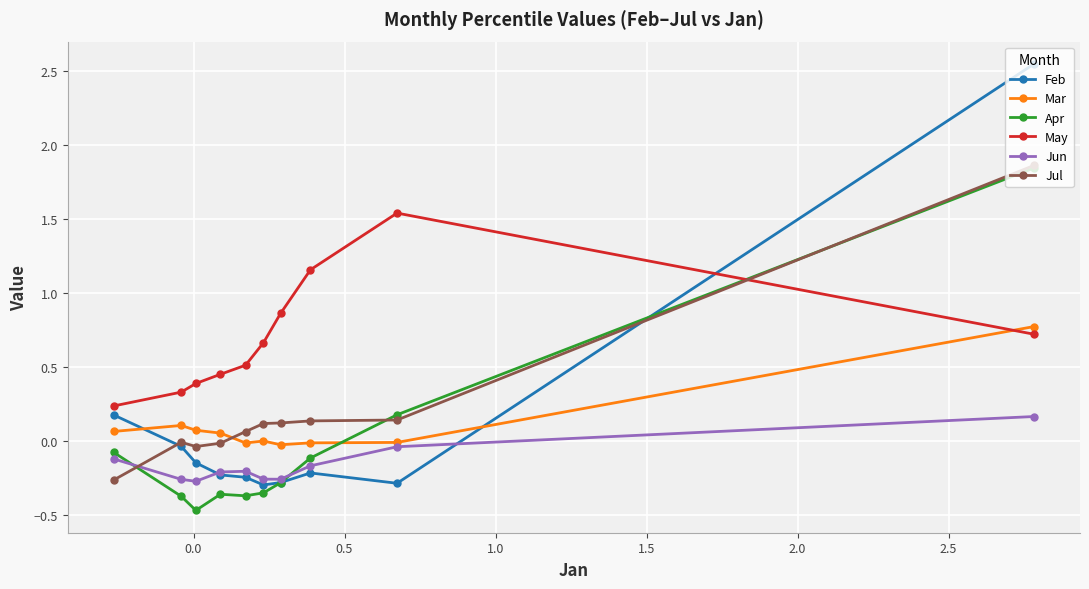

Reading left to right, list all the values displayed in this chart.

Feb: 2.6	-0.3	-0.2	-0.3	-0.3	-0.2	-0.2	-0.1	-0.0	0.2
Mar: 0.8	-0.0	-0.0	-0.0	0.0	-0.0	0.1	0.1	0.1	0.1
Apr: 1.8	0.2	-0.1	-0.3	-0.3	-0.4	-0.4	-0.5	-0.4	-0.1
May: 0.7	1.5	1.2	0.9	0.7	0.5	0.5	0.4	0.3	0.2
Jun: 0.2	-0.0	-0.2	-0.3	-0.3	-0.2	-0.2	-0.3	-0.3	-0.1
Jul: 1.9	0.1	0.1	0.1	0.1	0.1	-0.0	-0.0	-0.0	-0.3